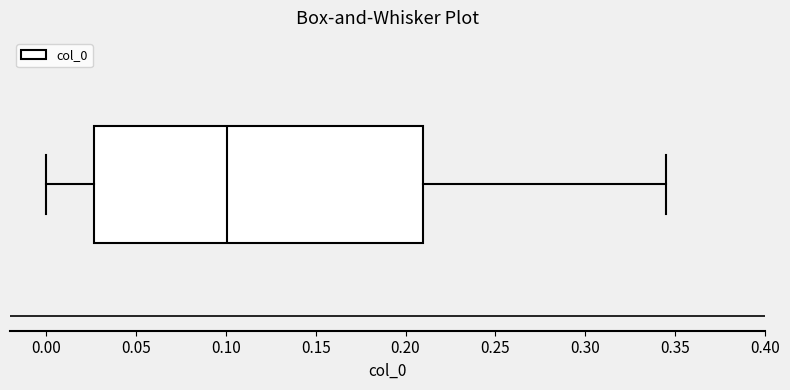

Where does the left whisker of the box end on the x-axis? The values are not printed on the chart, so give them approximately, as read against the axis.

0.000